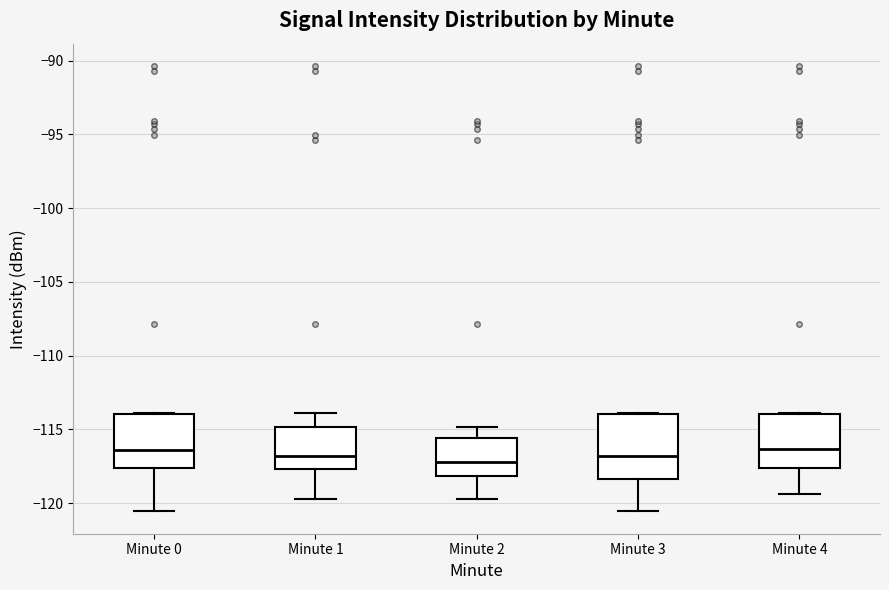

Comparing the boxes themselves (not the whiskers), which one is the tallest?

Minute 3